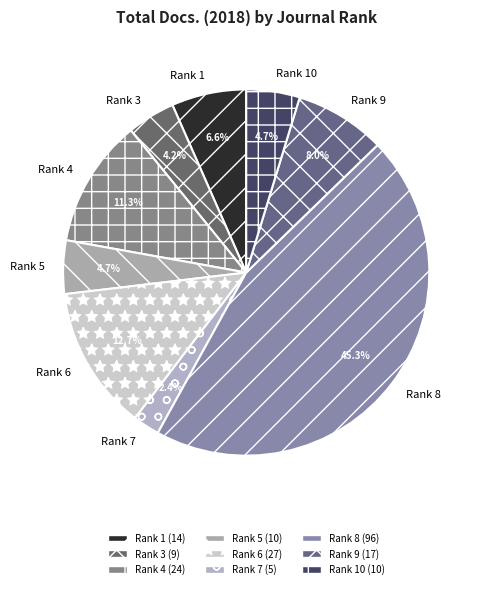

Combined, what portion of the pie is Rank 6 and Rank 1?

19.3%